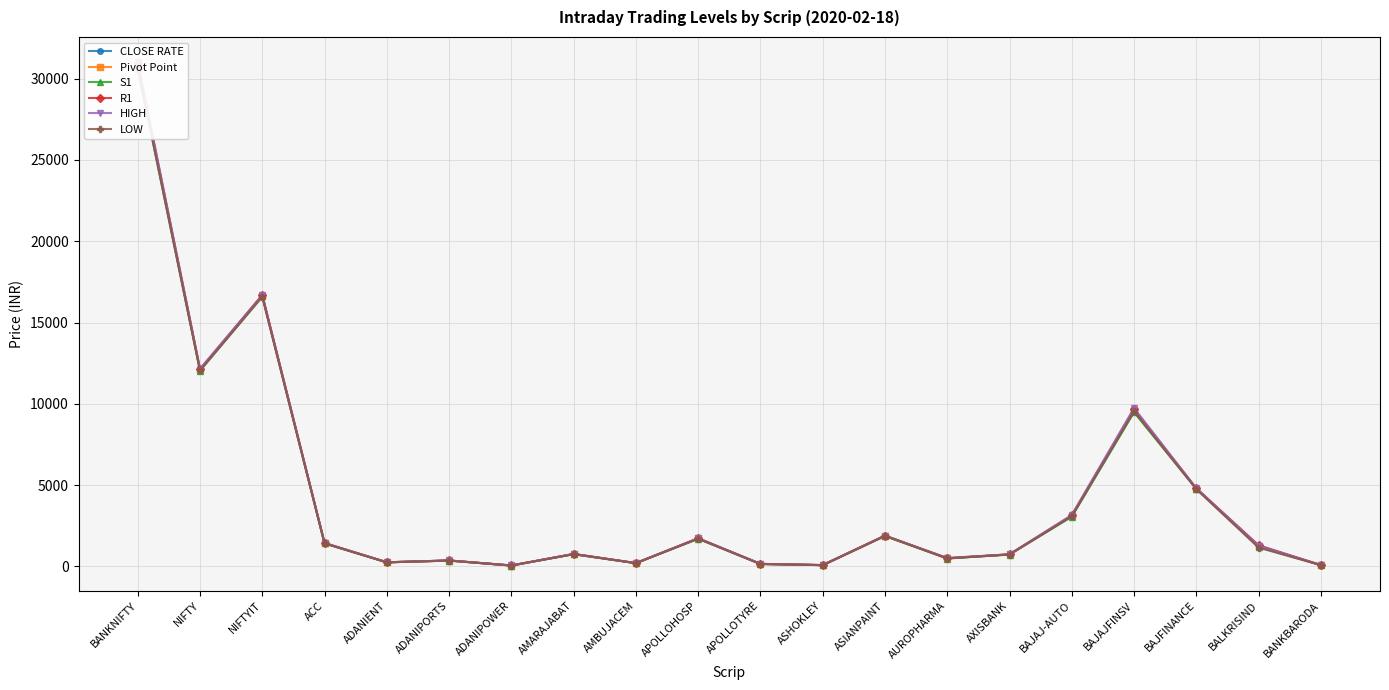

What is the value of the HIGH point at the 16th from the left?

3166.3